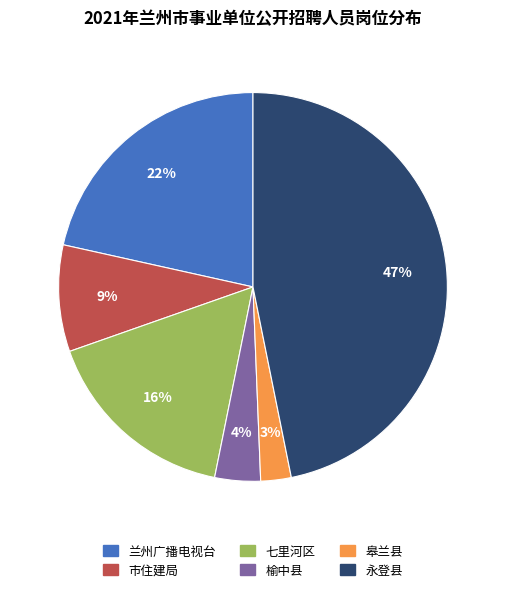

What is the ratio of the value at 市住建局 to the value at 兰州广播电视台?

0.4